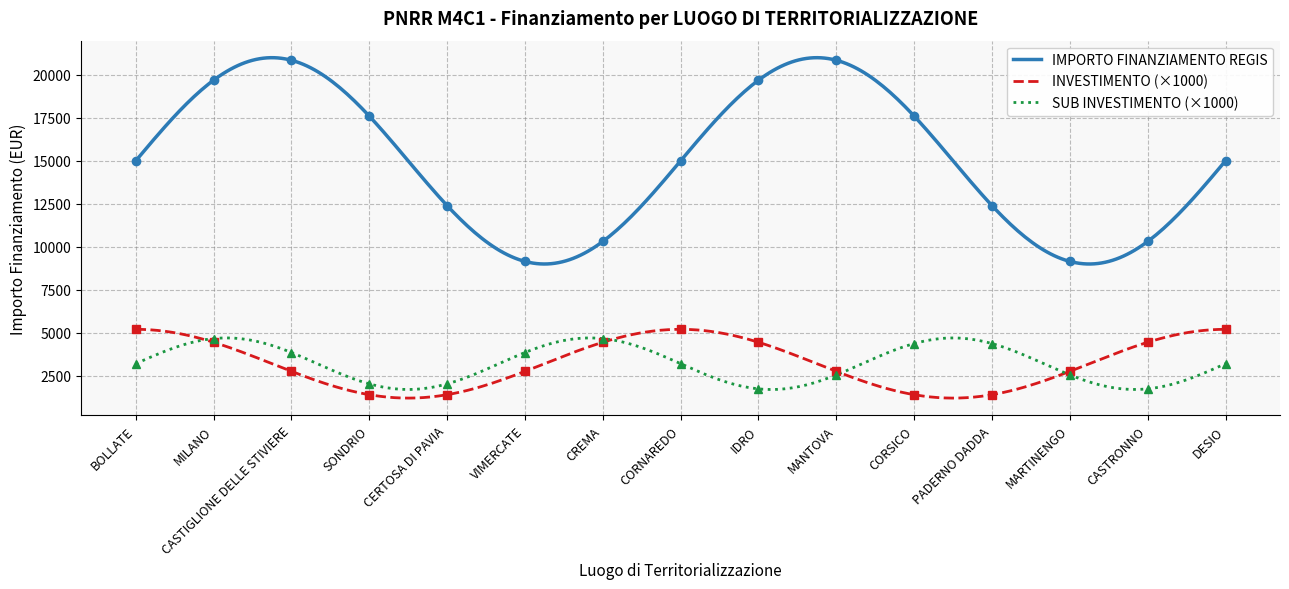

What is the label of the 12th point from the left?

PADERNO DADDA